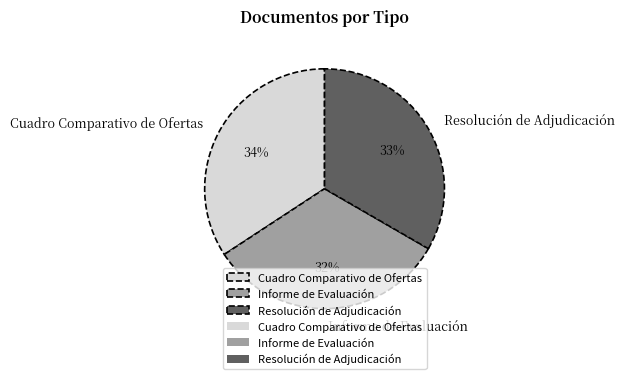

Which has a higher value, Cuadro Comparativo de Ofertas or Resolución de Adjudicación?

Cuadro Comparativo de Ofertas